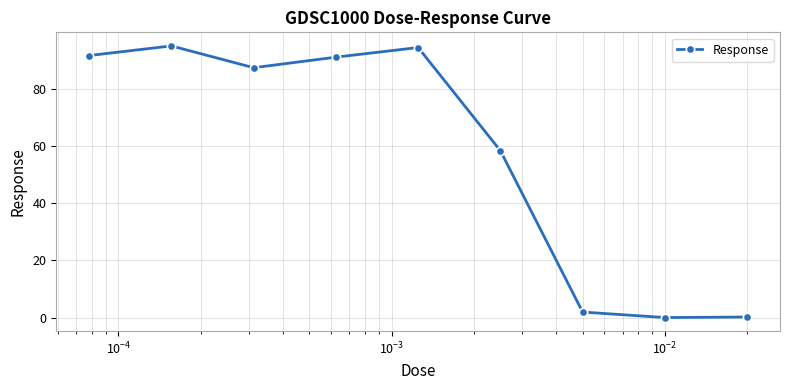

True or false: the data has more than 0 interior local peaks.

True